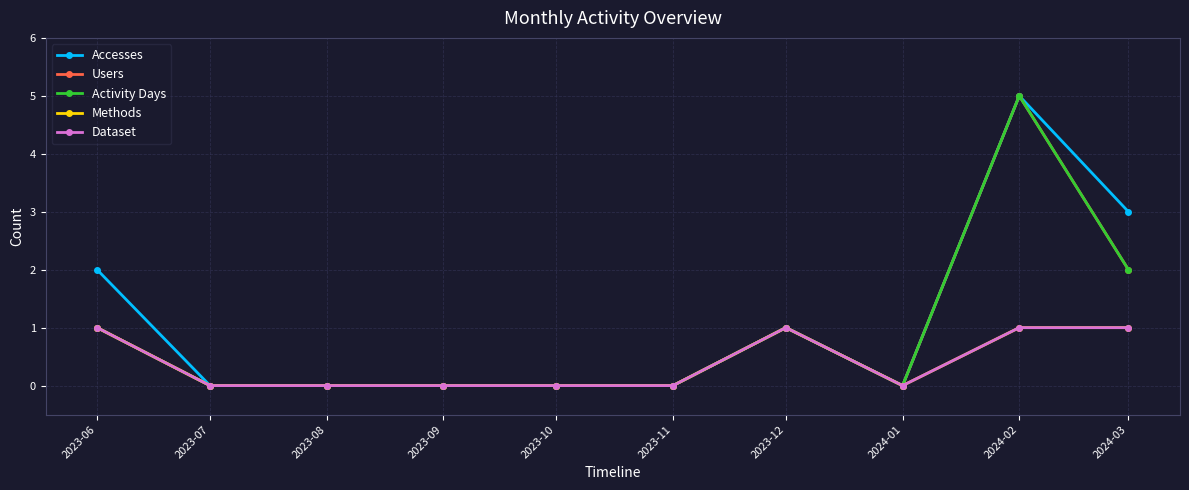

Reading left to right, transcribe all the data shown in this chart.

Accesses: 2023-06=2	2023-07=0	2023-08=0	2023-09=0	2023-10=0	2023-11=0	2023-12=1	2024-01=0	2024-02=5	2024-03=3
Users: 2023-06=1	2023-07=0	2023-08=0	2023-09=0	2023-10=0	2023-11=0	2023-12=1	2024-01=0	2024-02=5	2024-03=2
Activity Days: 2023-06=1	2023-07=0	2023-08=0	2023-09=0	2023-10=0	2023-11=0	2023-12=1	2024-01=0	2024-02=5	2024-03=2
Methods: 2023-06=1	2023-07=0	2023-08=0	2023-09=0	2023-10=0	2023-11=0	2023-12=1	2024-01=0	2024-02=1	2024-03=1
Dataset: 2023-06=1	2023-07=0	2023-08=0	2023-09=0	2023-10=0	2023-11=0	2023-12=1	2024-01=0	2024-02=1	2024-03=1